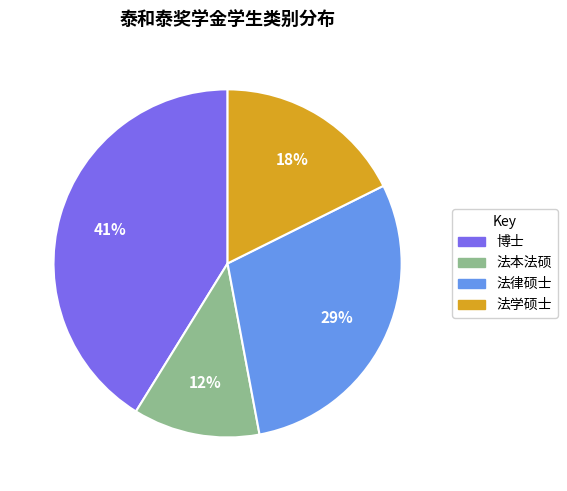

Is 法学硕士 the majority of the pie?

No